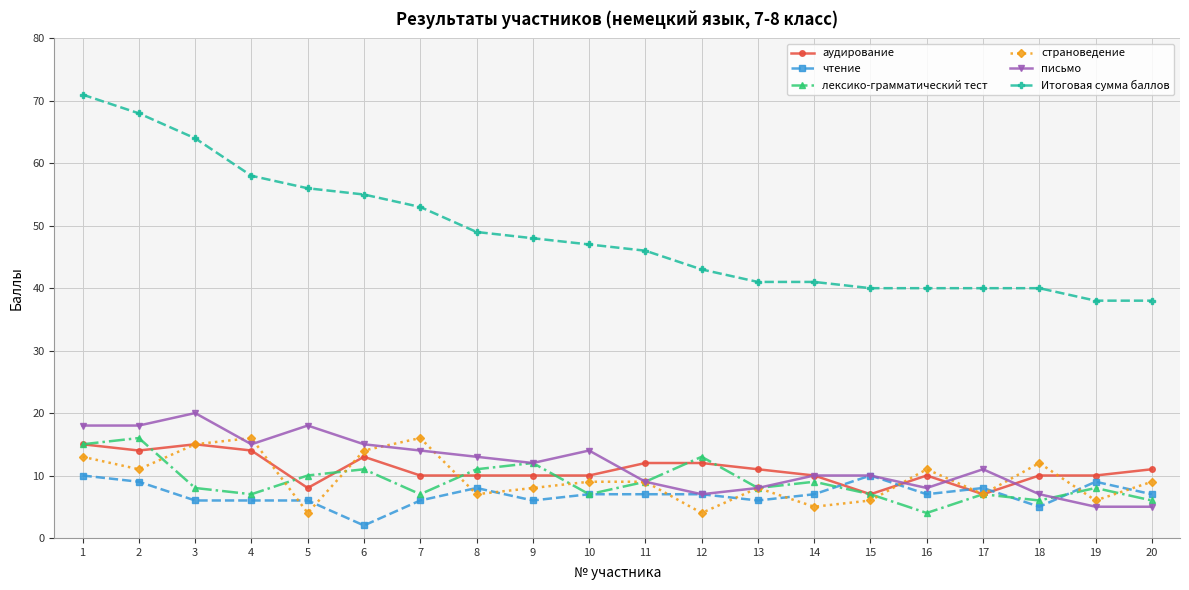

What is the total value across all series at 9?

96